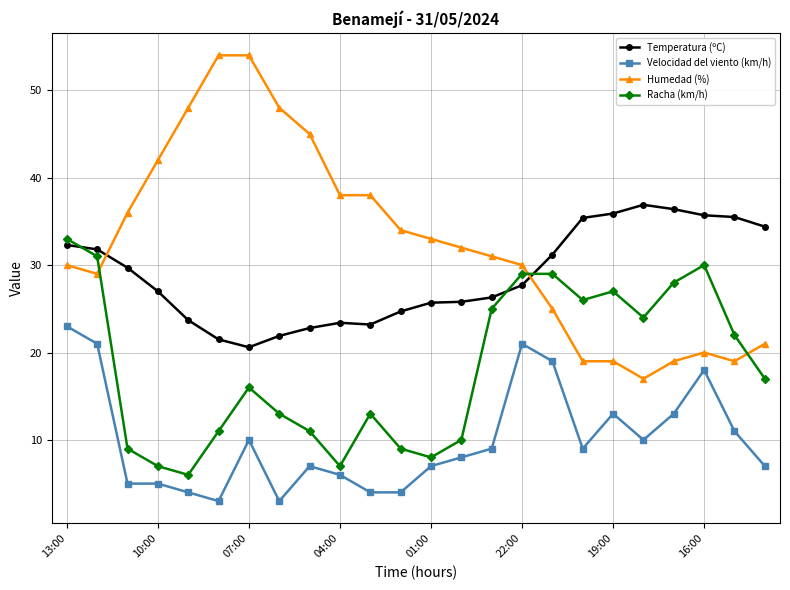

Which series has the largest range (max minus min)?

Humedad (%)